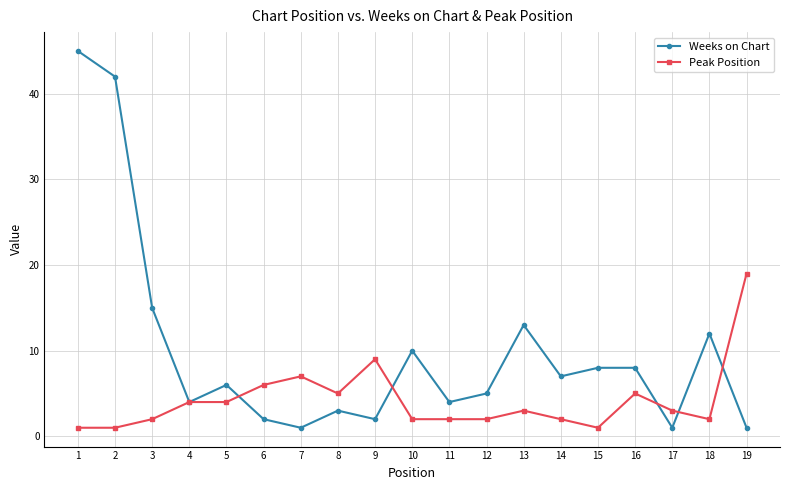

Is the value of Peak Position at 12 greater than the value of Weeks on Chart at 7?

Yes